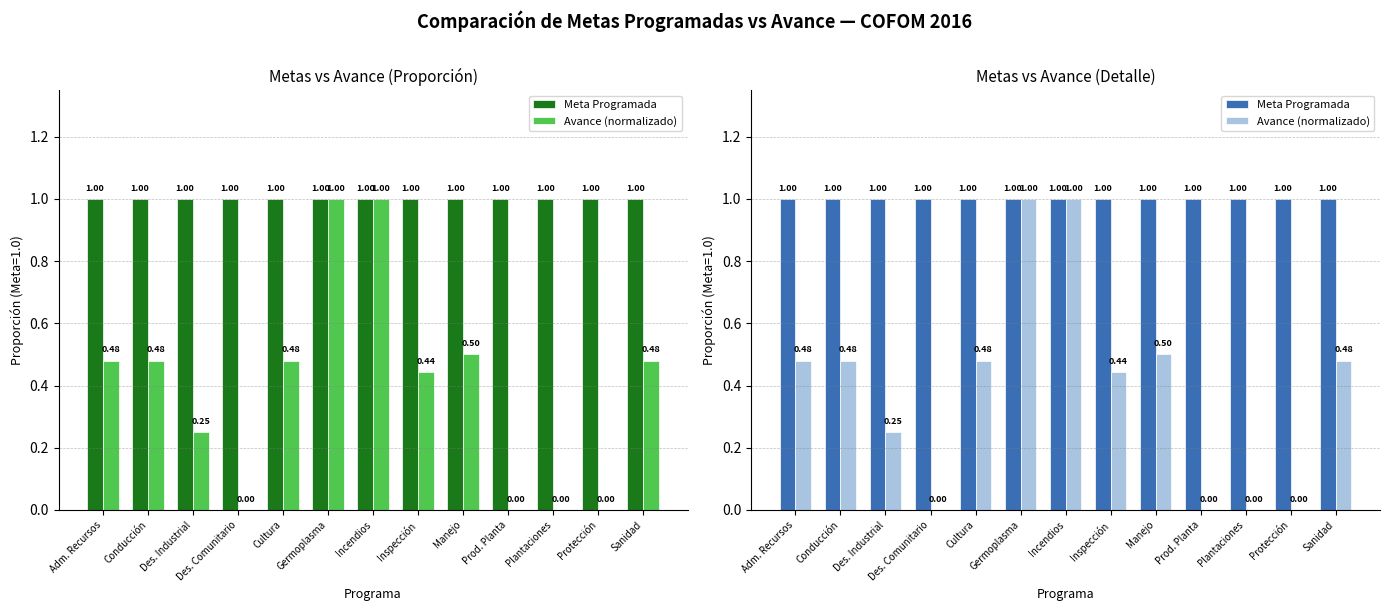

Which series has the largest total across all categories?

Meta Programada